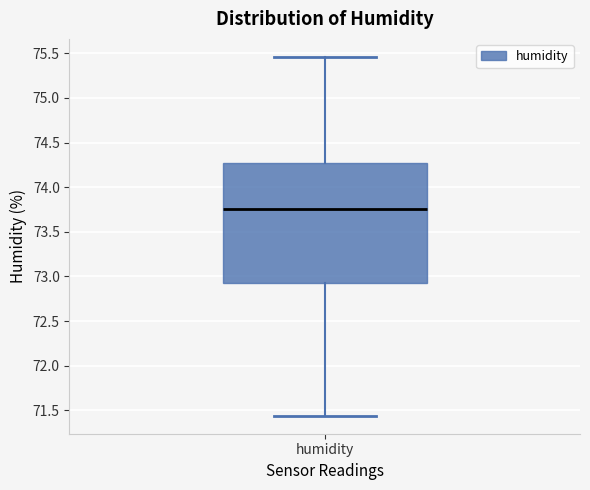

Read this box plot against the y-axis: the position of the median line, the range covered by the box, and the ends of both whiskers. The values are not printed on the chart, so give them approximately, as read against the axis.

median 73.75, box 72.95 to 74.30, whiskers 71.45 to 75.45